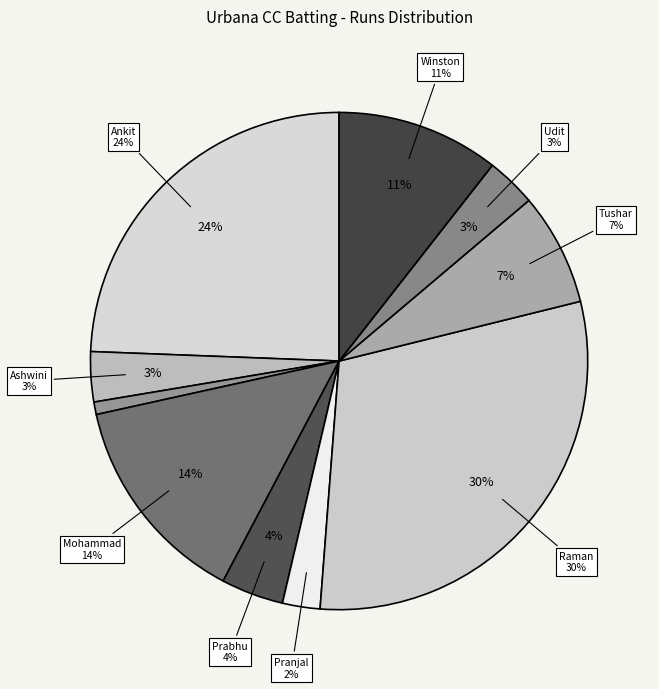

To the nearest percent, what is the difference between the largest and smallest slice percentages?

30%